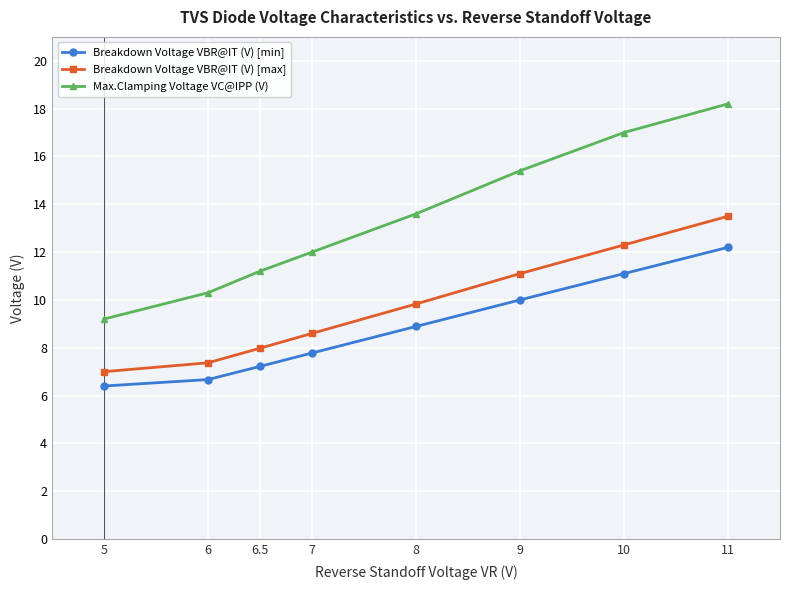

Is it true that Max.Clamping Voltage VC@IPP (V) equals 12.0 at 7?

True